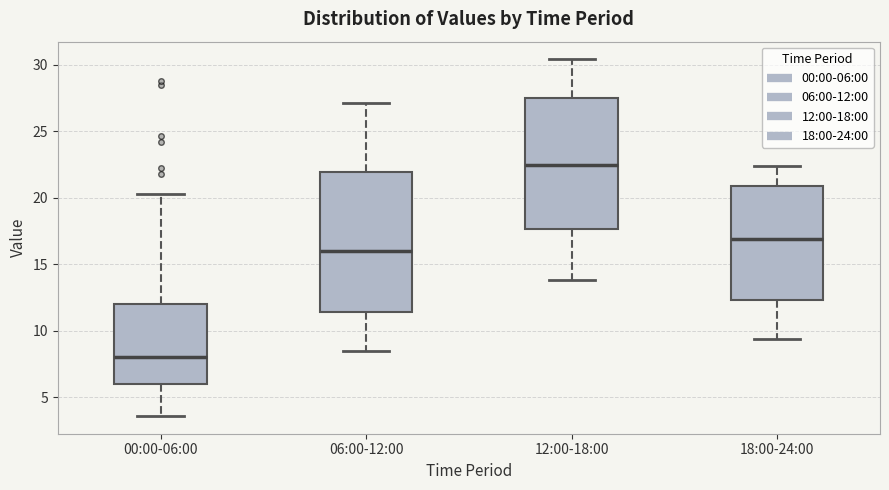

Reading left to right, read every box against the y-axis: the position of its median line, the range the box covers, and the ends of its whiskers. The values are not printed on the chart, so give them approximately, as read against the axis.

00:00-06:00: median 8.0, box 6.0 to 12.0, whiskers 3.5 to 20.5
06:00-12:00: median 16.0, box 11.5 to 22.0, whiskers 8.5 to 27.0
12:00-18:00: median 22.5, box 17.5 to 27.5, whiskers 14.0 to 30.5
18:00-24:00: median 17.0, box 12.5 to 21.0, whiskers 9.5 to 22.5